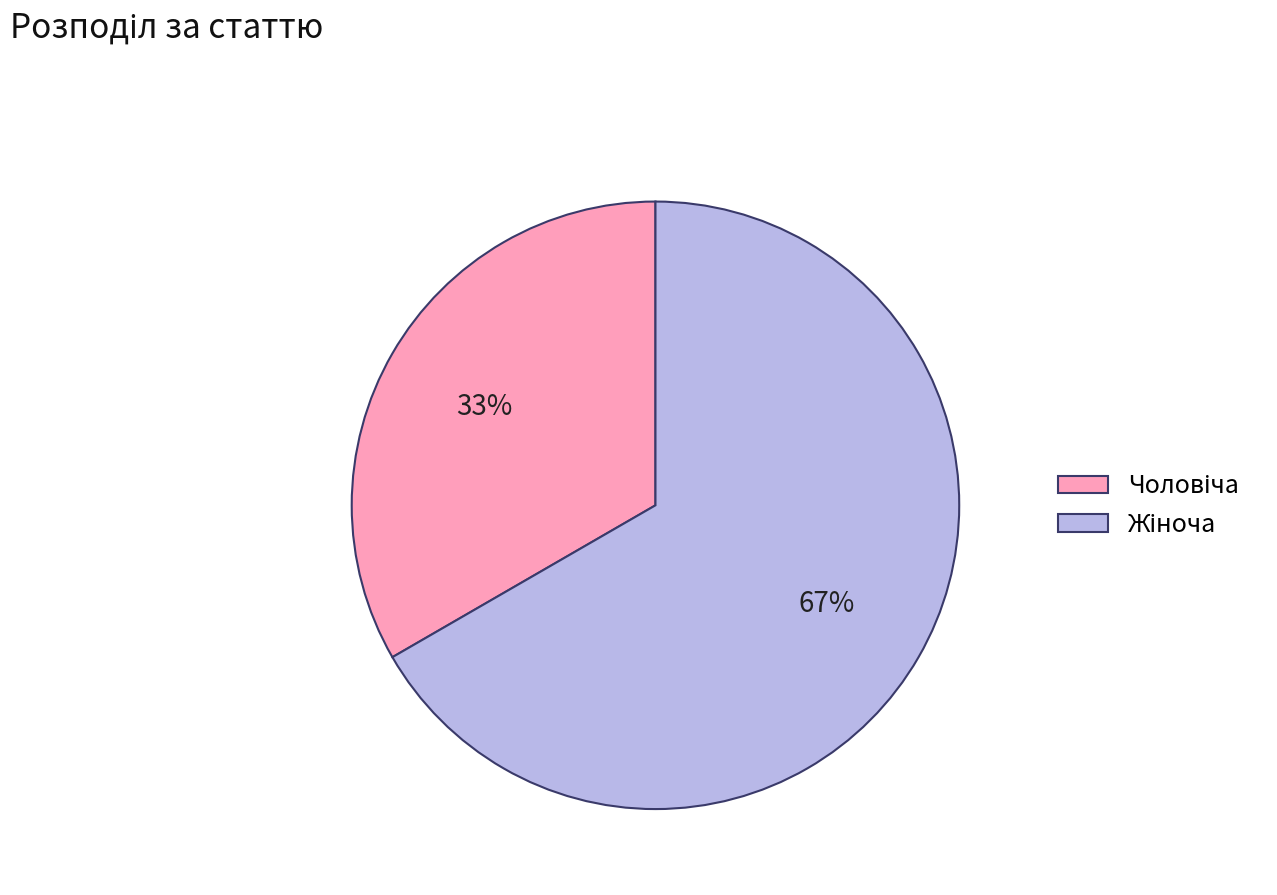

Is there any slice that represents more than half of the pie?

Yes